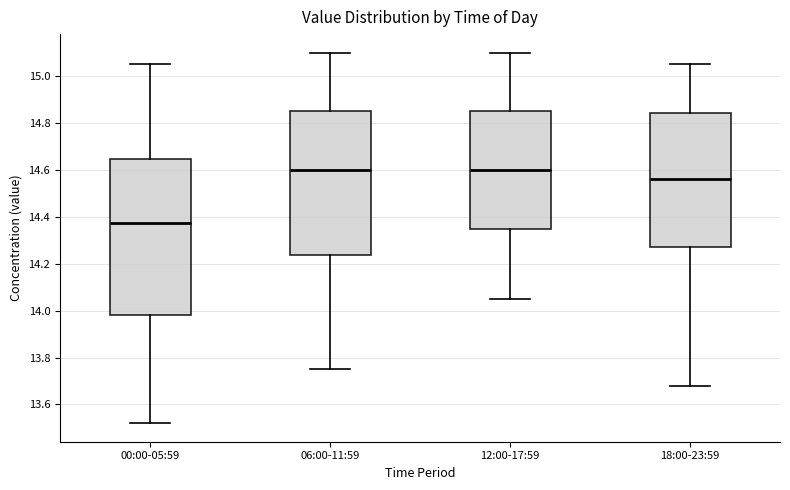

Where does the median line of the box for 18:00-23:59 sit on the y-axis? The values are not printed on the chart, so give them approximately, as read against the axis.

14.56